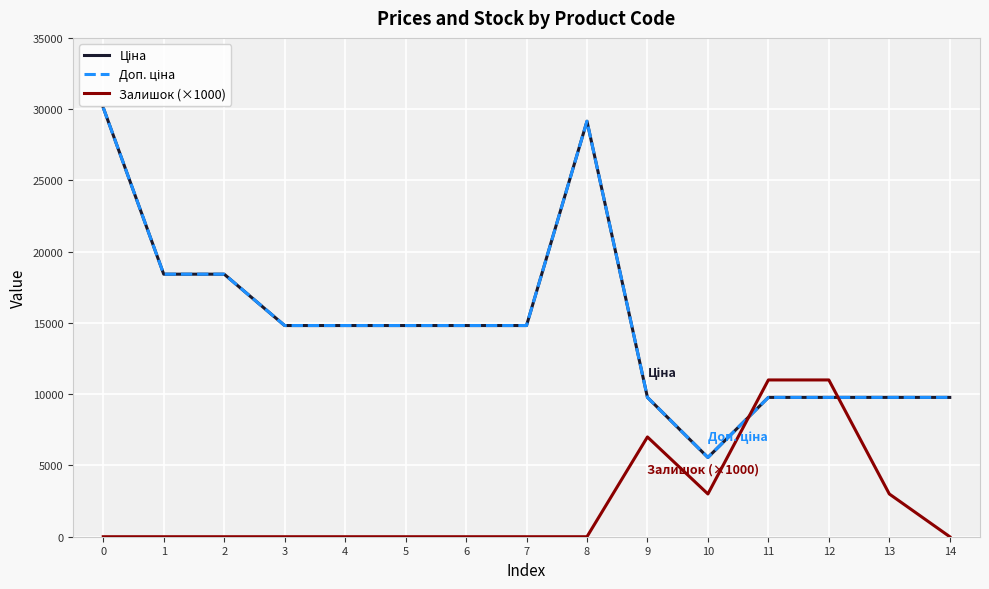

Does the chart have visible grid lines?

Yes